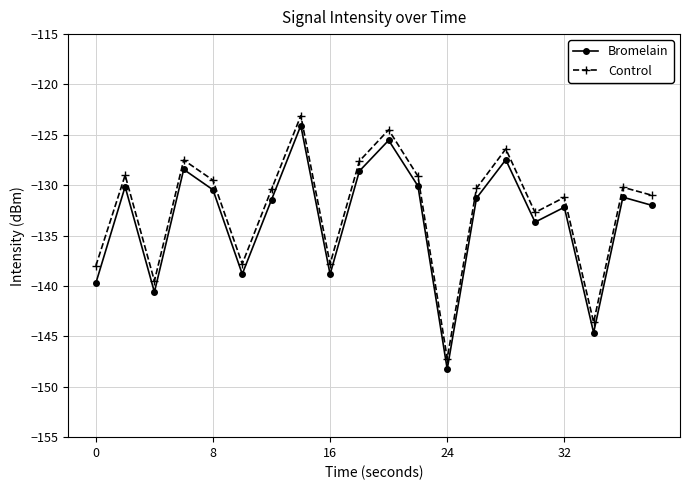

What is the sum of all Bromelain values?

-2667.3